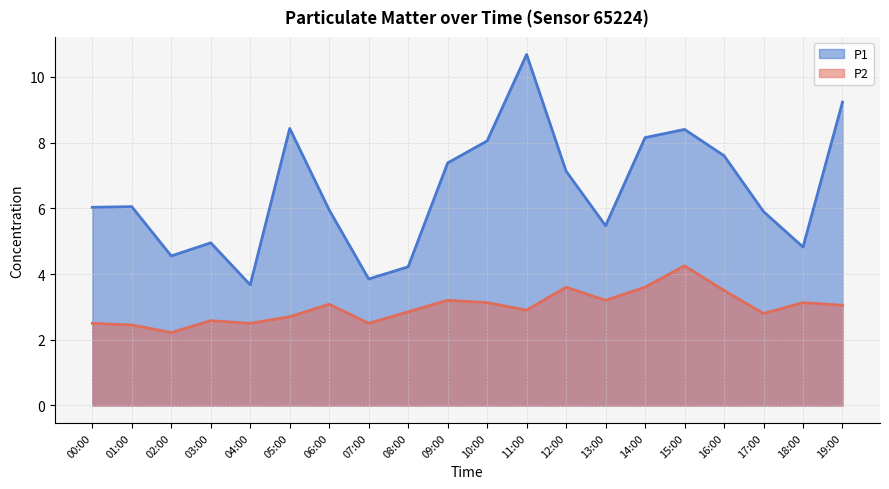

At which label does P1 first exceed 6?

00:00